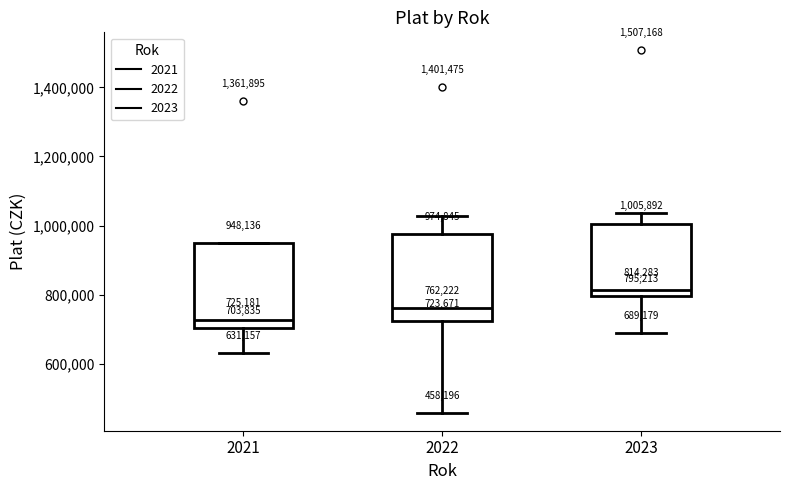

Which box has the lowest median line?

2021